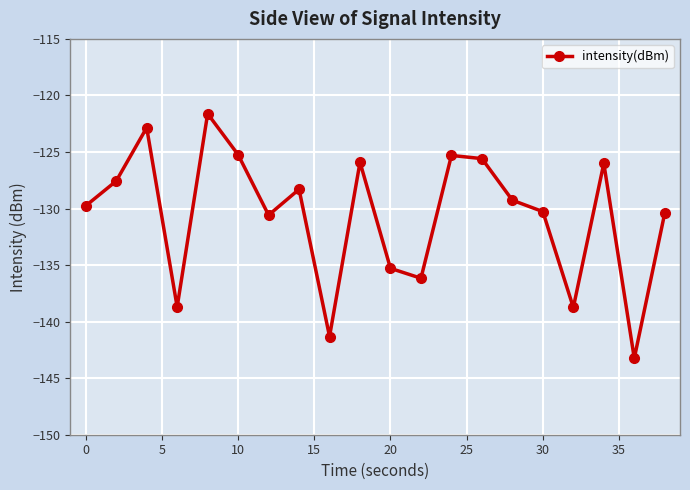

True or false: the data has more than 0 interior local peaks.

True